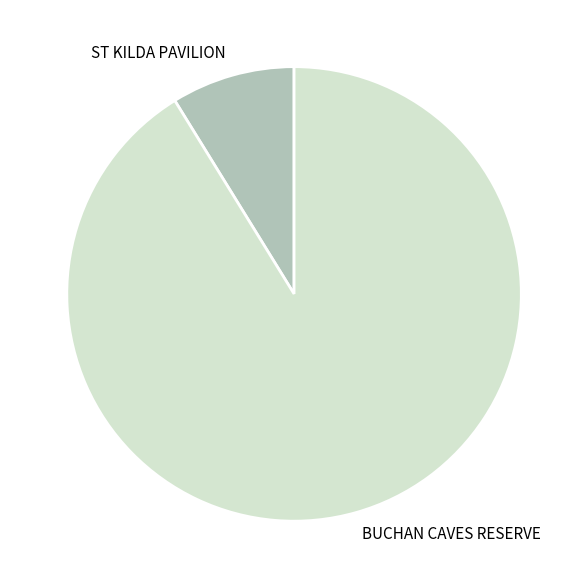

Is the sum of BUCHAN CAVES RESERVE and ST KILDA PAVILION greater than half?

Yes